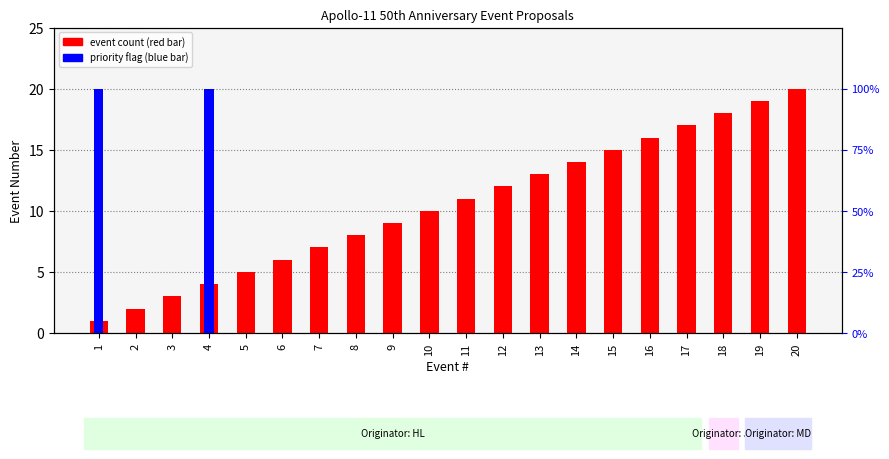

Is it true that priority flag (blue bar) equals 0 at 5?

True